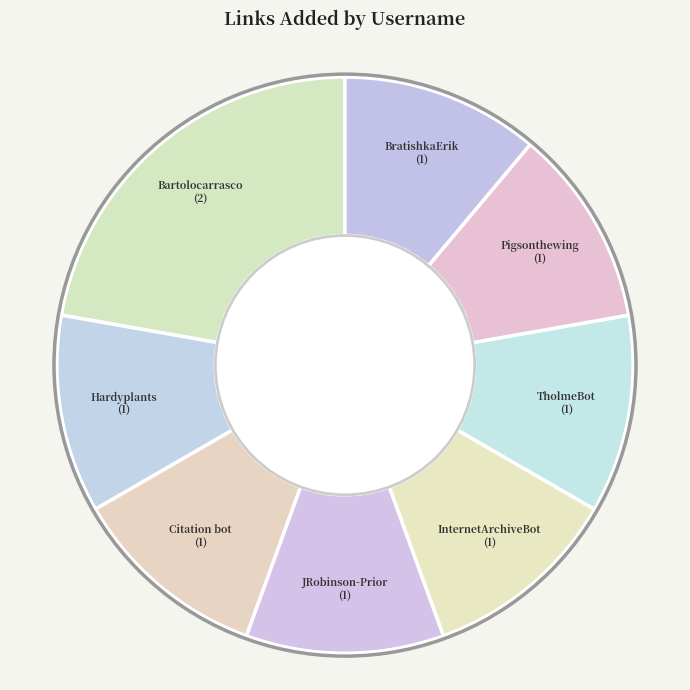

How many slices are in this pie chart?

8